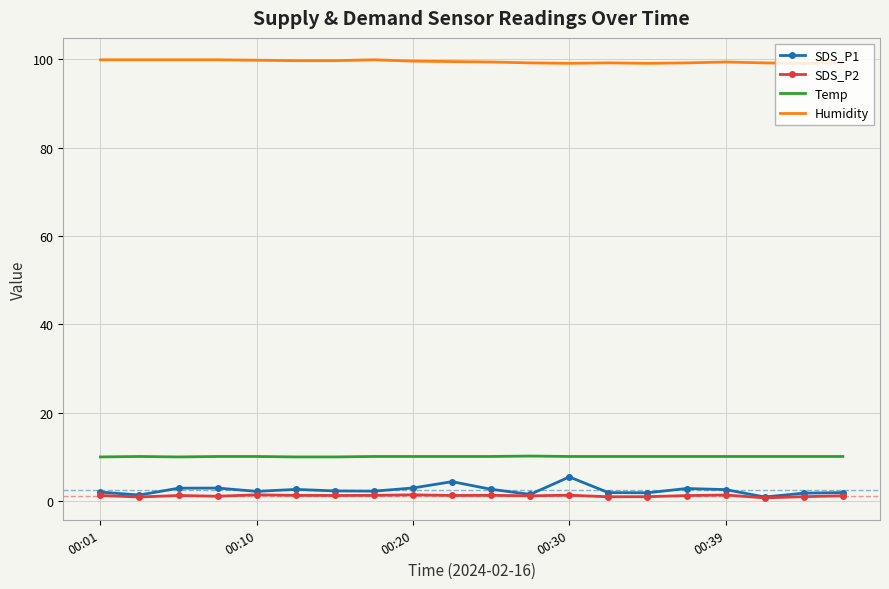

True or false: SDS_P1 and Humidity cross at least once.

False